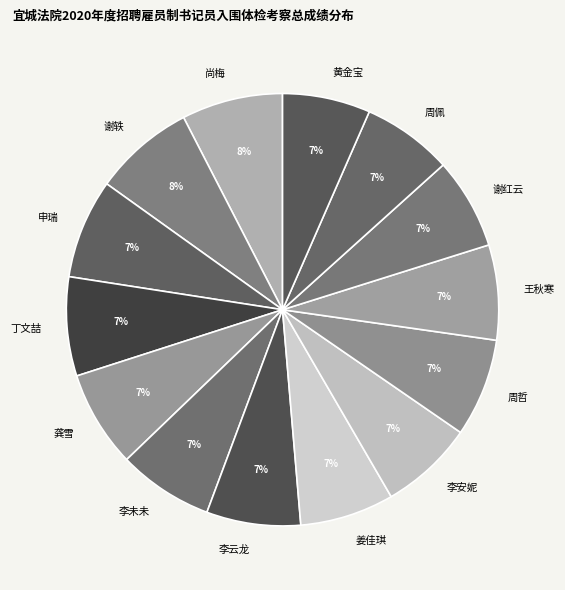

Combined, do 丁文喆 and 周佩 account for over 50%?

No